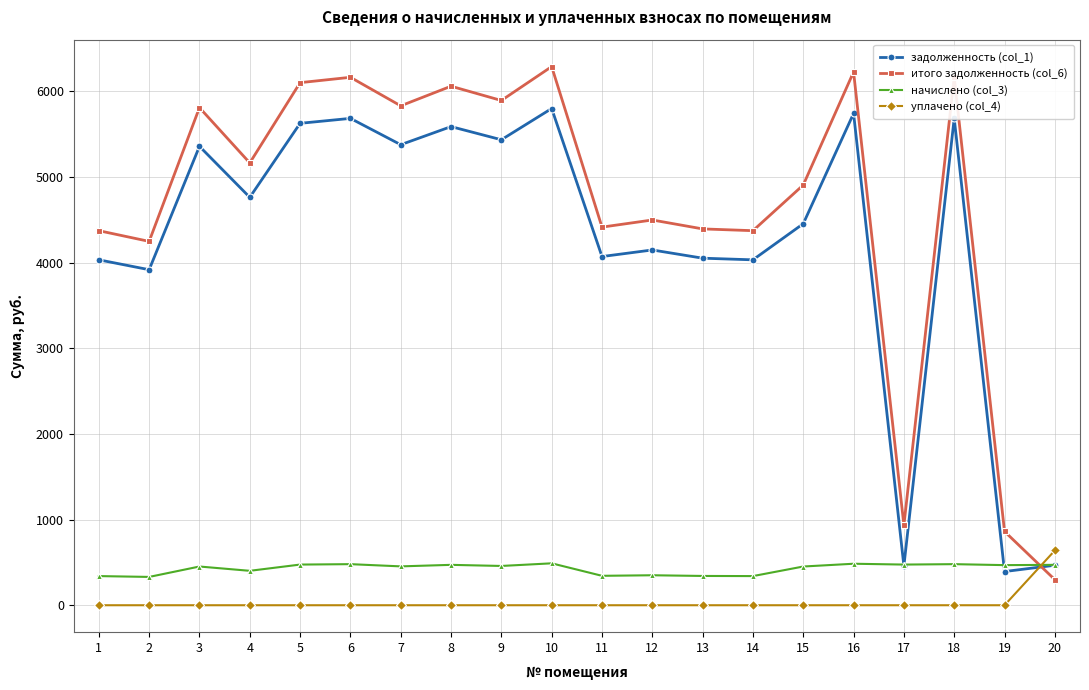

How many distinct data groups are displayed?

4